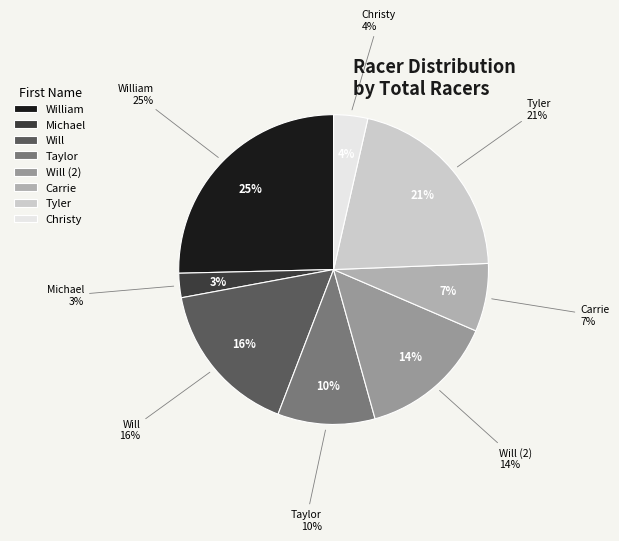

To the nearest percent, what is the difference between the Taylor and Tyler slice percentages?

11%